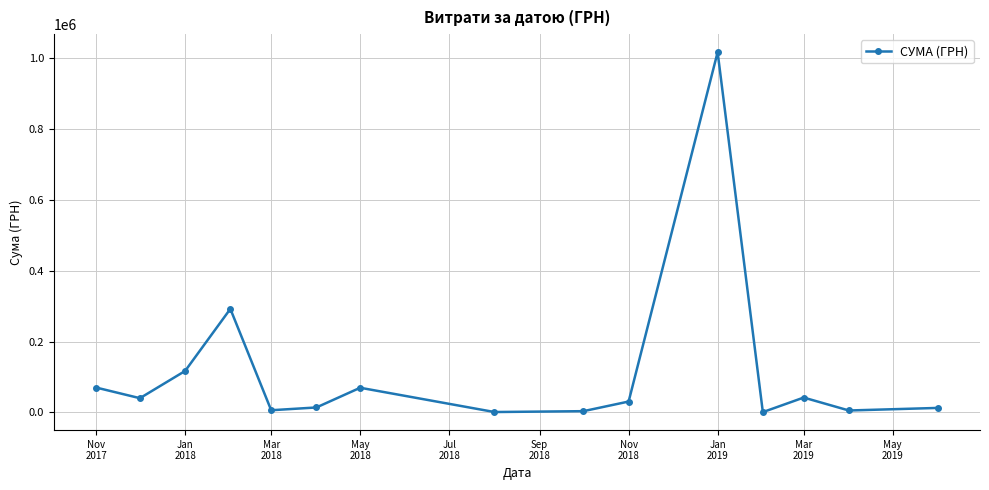

What is the value of the 11th point from the left?

1017686.1